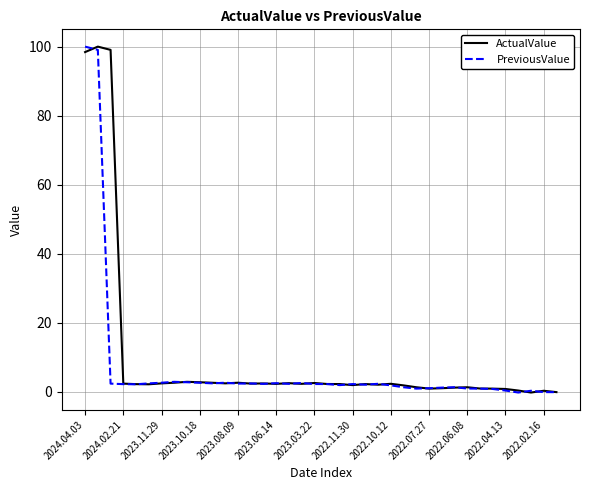

What is the maximum value for ActualValue?

100.0